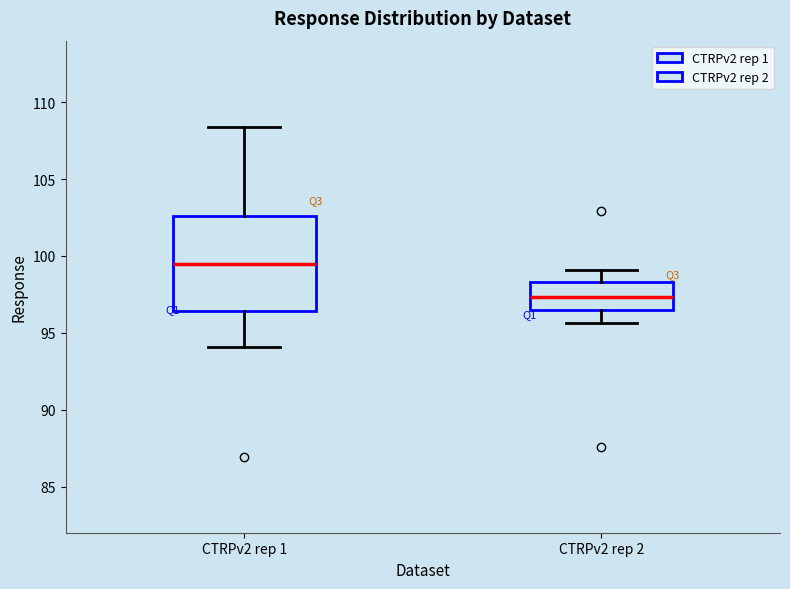

Reading left to right, read every box against the y-axis: the position of its median line, the range the box covers, and the ends of its whiskers. The values are not printed on the chart, so give them approximately, as read against the axis.

CTRPv2 rep 1: median 99.5, box 96.5 to 102.5, whiskers 94.0 to 108.5
CTRPv2 rep 2: median 97.5, box 96.5 to 98.5, whiskers 95.5 to 99.0